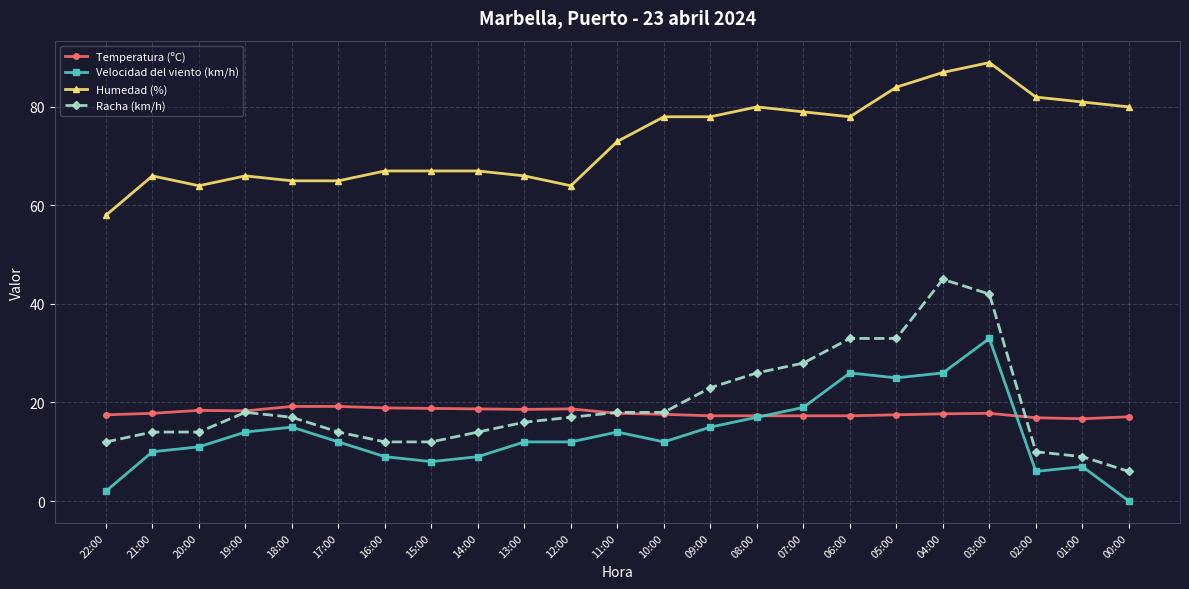

What is the total value across all series at 02:00?

114.9